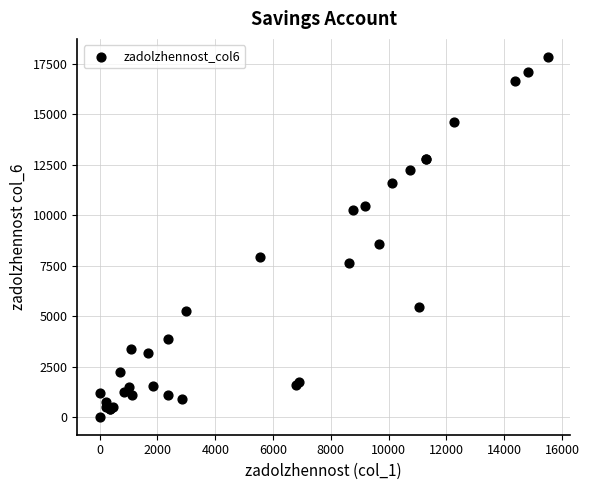

What Y value in the scatter plot is closest to 8923?

8557.6